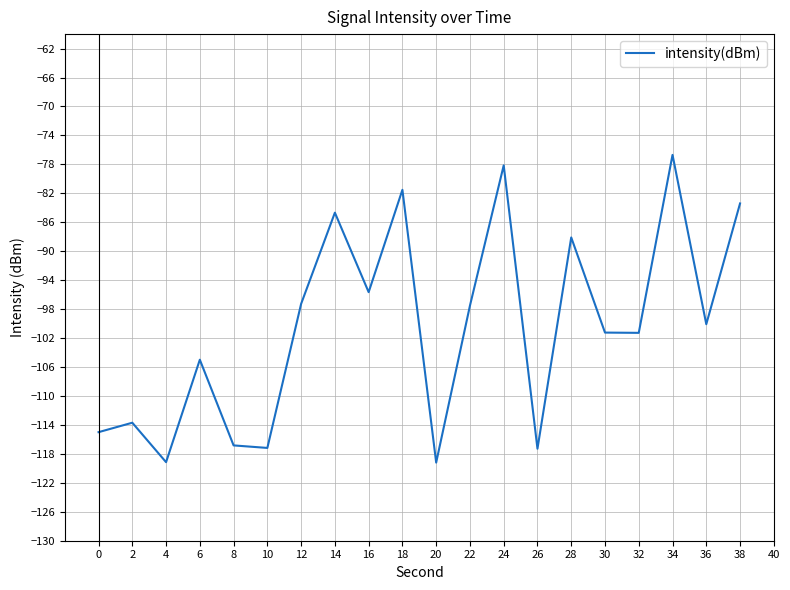

What is the change in value from 6 to 30?

+3.7